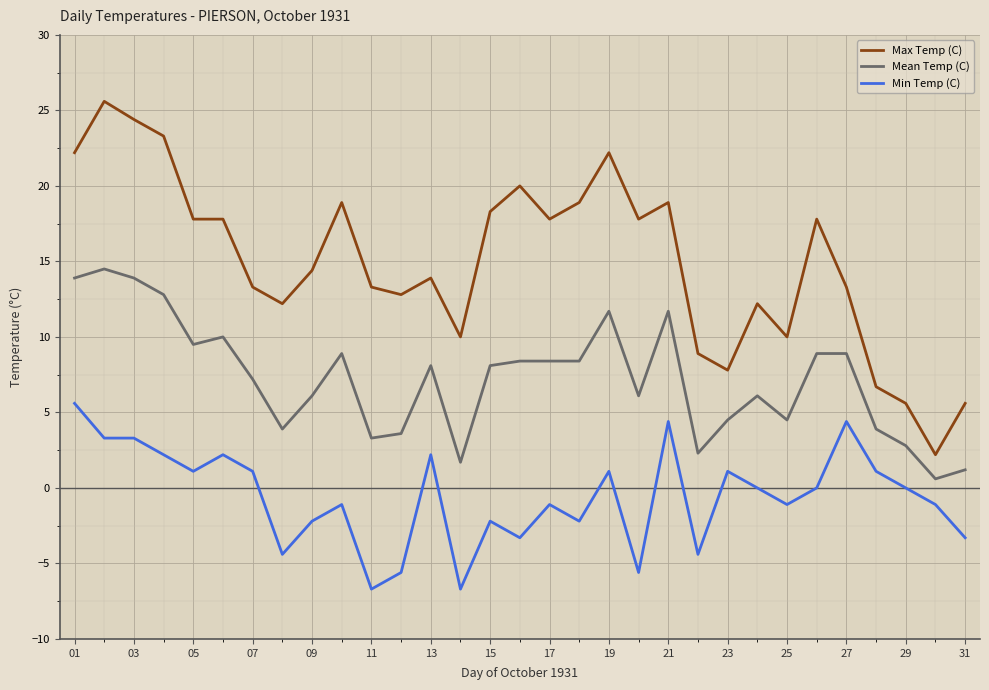

True or false: Max Temp (C) and Min Temp (C) intersect in this chart.

False